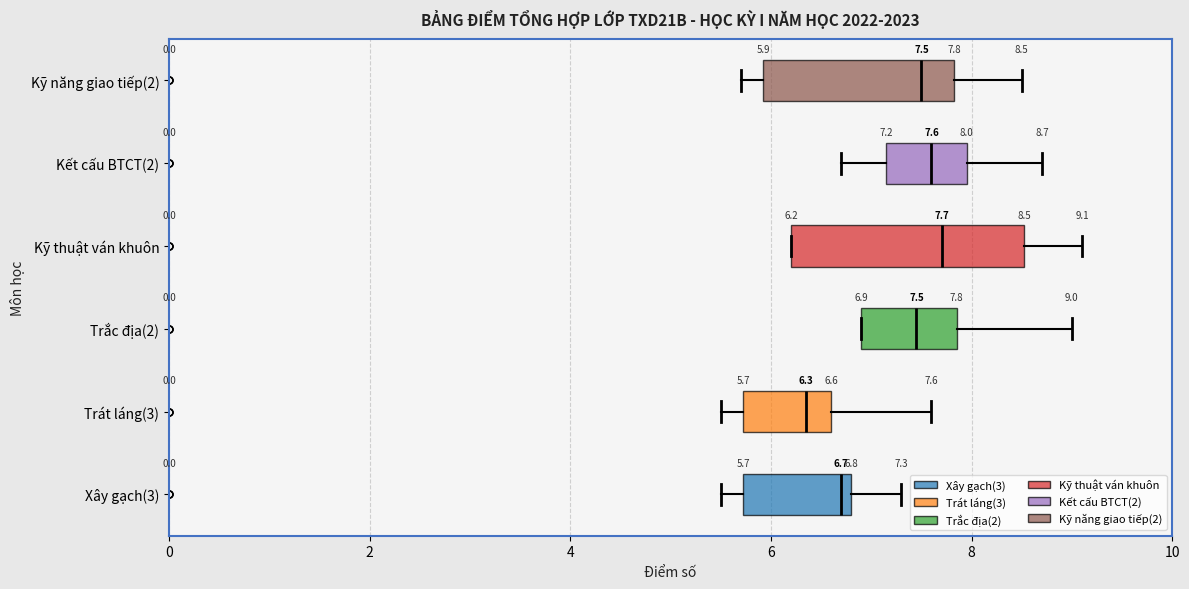

Which box is the widest, from its left edge to its right edge?

Kỹ thuật ván khuôn